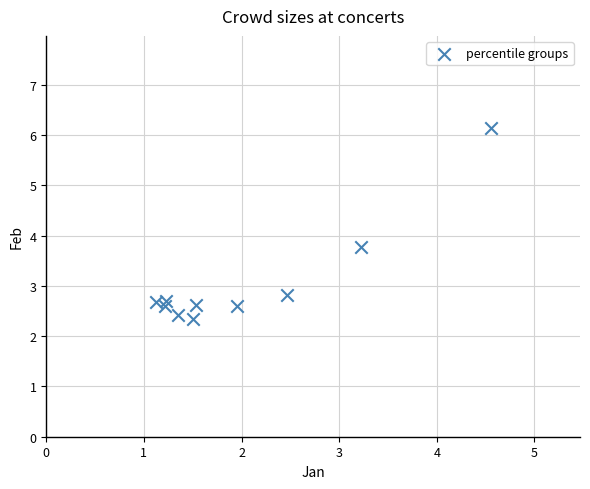

What Y value in the scatter plot is closest to 4?

3.8